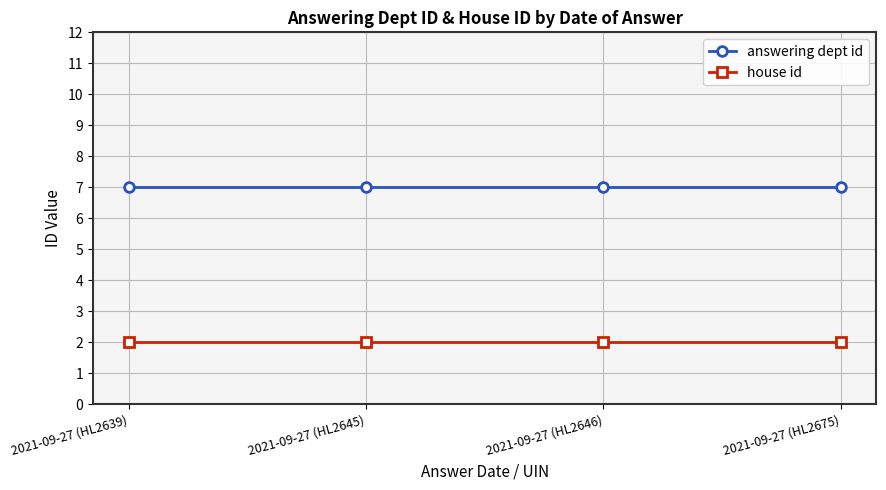

List the series in order of their overall mean, lowest first.

house id, answering dept id